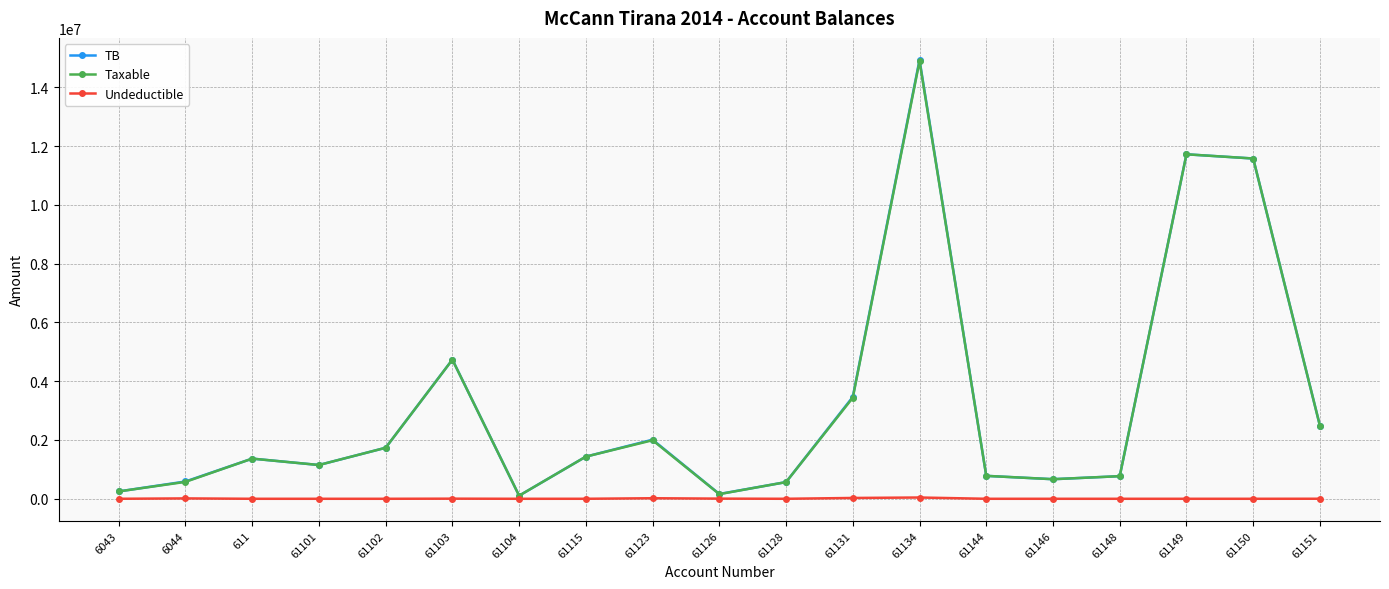

What is the sum of the Undeductible values at 61115 and 61149?

250.0